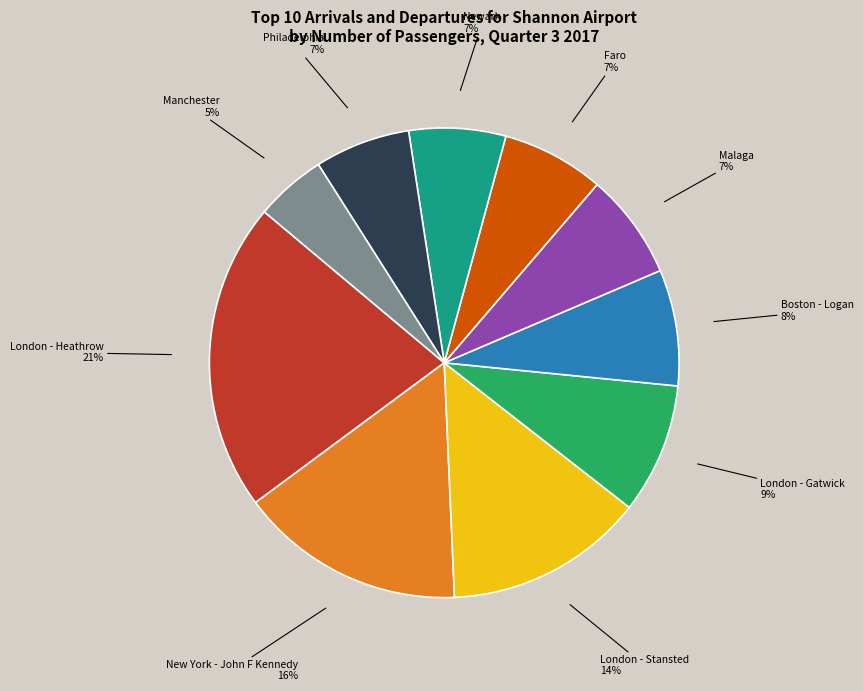

To the nearest percent, what is the difference between the largest and smallest slice percentages?

16%